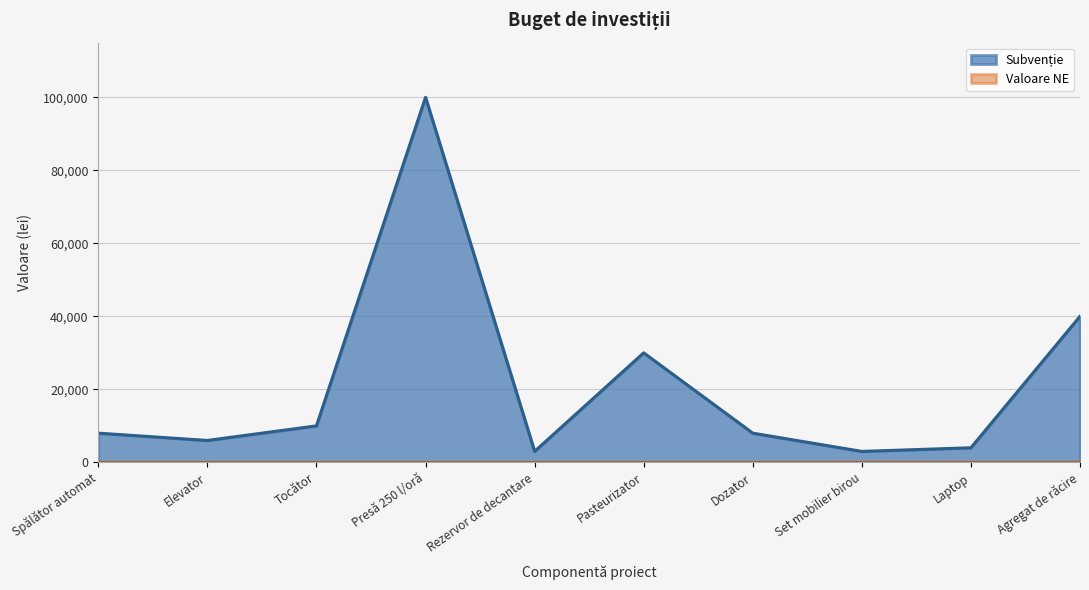

True or false: the data shows 8000 at Dozator.

True